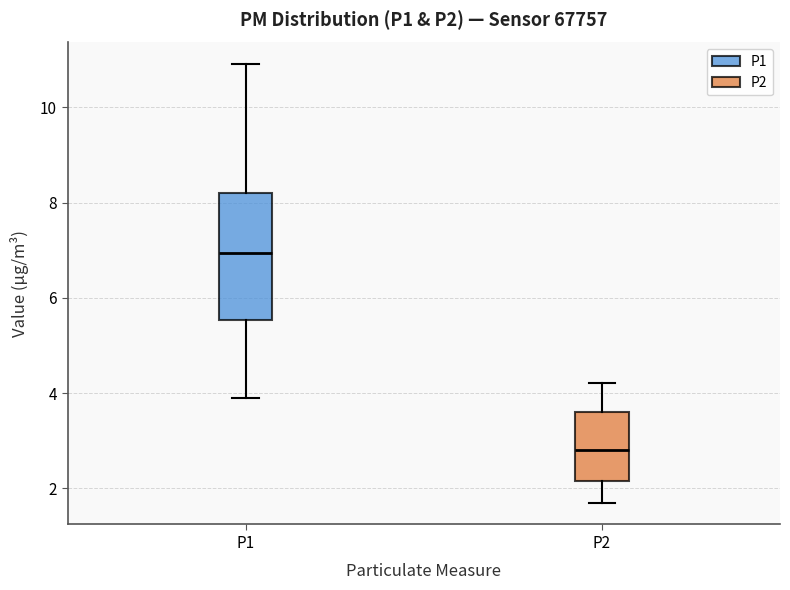

Where does the lower whisker of the box for P2 end on the y-axis? The values are not printed on the chart, so give them approximately, as read against the axis.

1.8